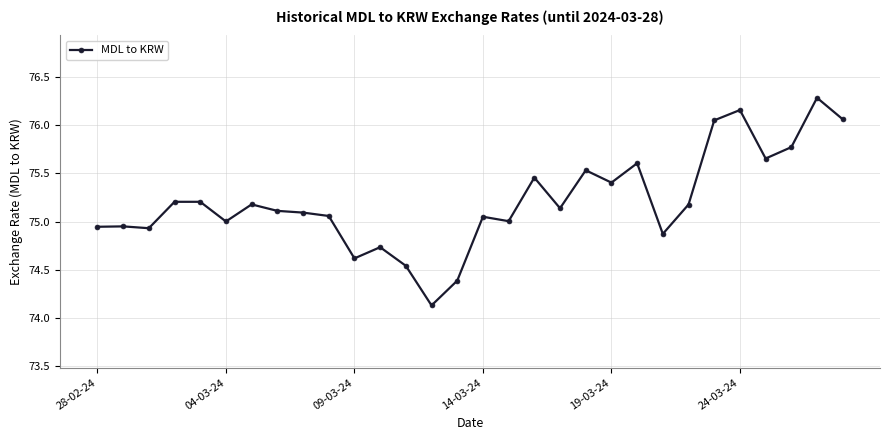

What is the difference between the maximum and minimum values?

2.2